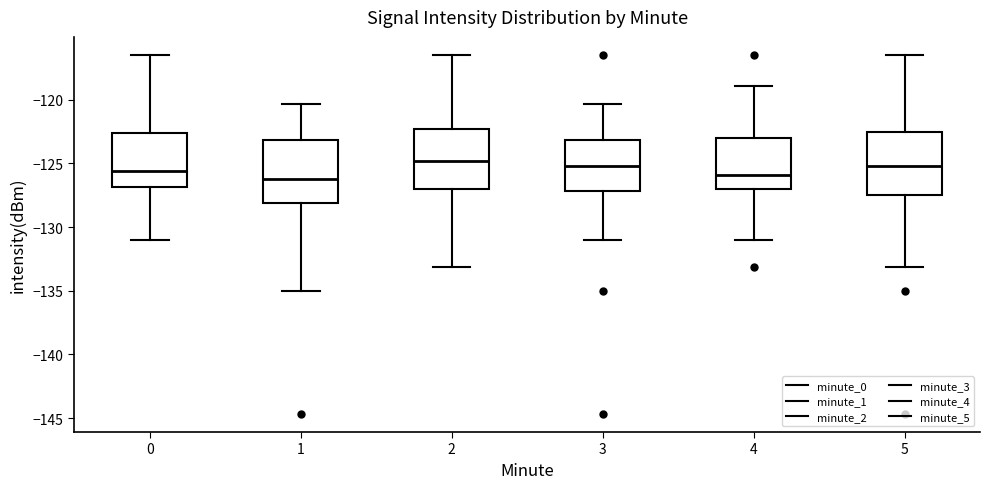

Reading left to right, read every box against the y-axis: the position of its median line, the range the box covers, and the ends of its whiskers. The values are not printed on the chart, so give them approximately, as read against the axis.

0: median -125.5, box -127.0 to -122.5, whiskers -131.0 to -116.5
1: median -126.0, box -128.0 to -123.0, whiskers -135.0 to -120.5
2: median -125.0, box -127.0 to -122.5, whiskers -133.0 to -116.5
3: median -125.0, box -127.0 to -123.0, whiskers -131.0 to -120.5
4: median -126.0, box -127.0 to -123.0, whiskers -131.0 to -119.0
5: median -125.0, box -127.5 to -122.5, whiskers -133.0 to -116.5